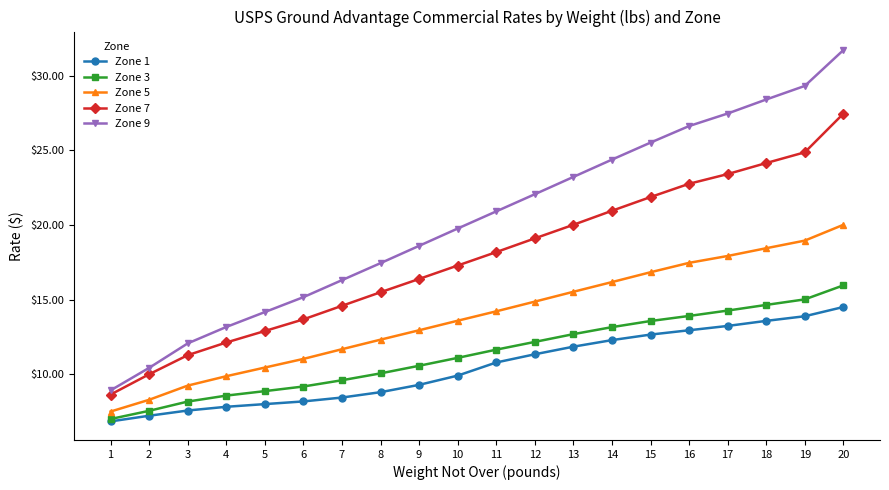

What is the lowest value of the Zone 3 series?

7.0